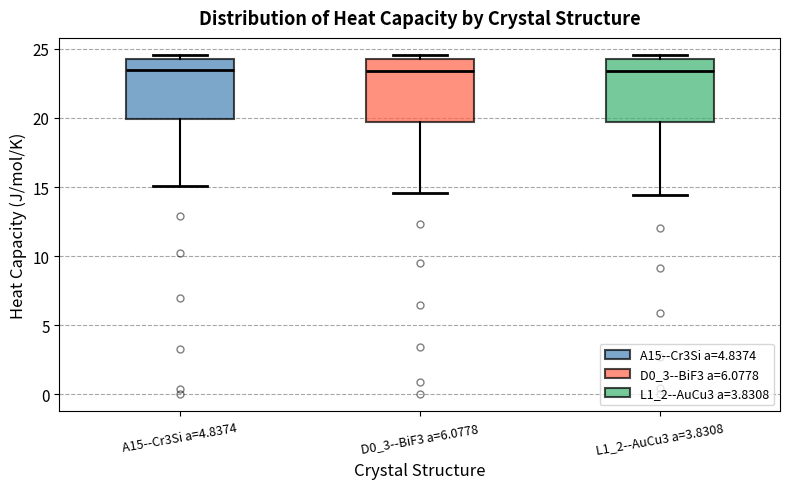

Reading left to right, read every box against the y-axis: the position of its median line, the range the box covers, and the ends of its whiskers. The values are not printed on the chart, so give them approximately, as read against the axis.

A15--Cr3Si a=4.8374: median 23.5, box 20.0 to 24.5, whiskers 15.0 to 24.5 (just above the box's upper edge)
D0_3--BiF3 a=6.0778: median 23.5, box 19.5 to 24.0, whiskers 14.5 to 24.5
L1_2--AuCu3 a=3.8308: median 23.5, box 19.5 to 24.0, whiskers 14.5 to 24.5